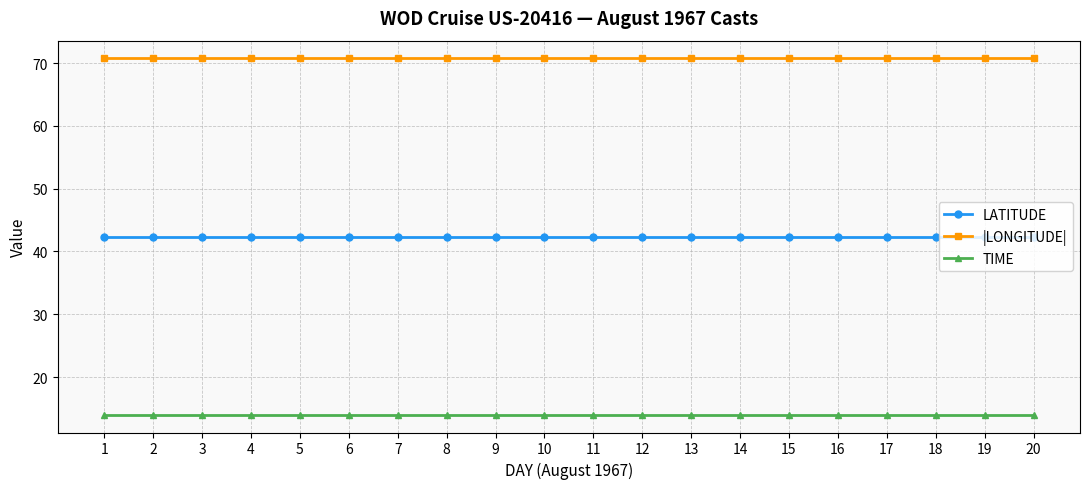

What is the maximum value shown in the chart?

70.8